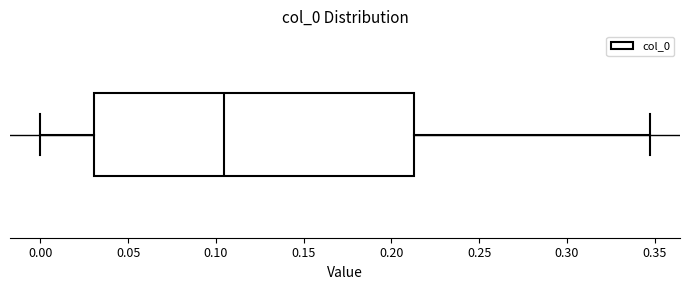

Where is the right edge of the box on the x-axis? The values are not printed on the chart, so give them approximately, as read against the axis.

0.215